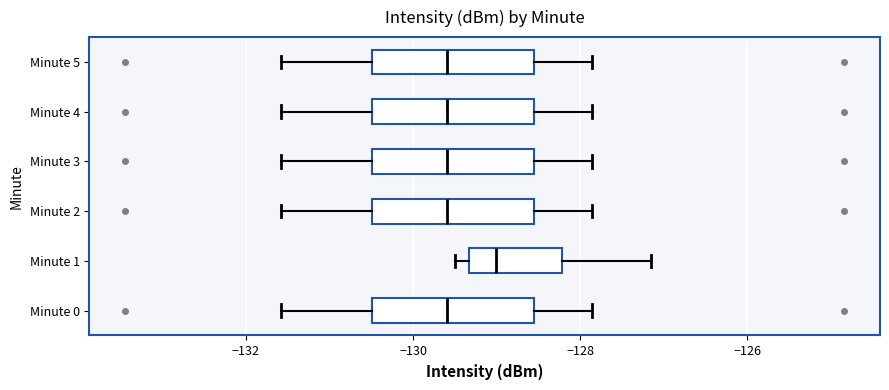

Reading bottom to top, transcribe this box plot: for each box, give where its median line is, the range the box spans, and where its two whiskers end, as read against the x-axis. The values are not printed on the chart, so give them approximately, as read against the axis.

Minute 0: median -129.6, box -130.4 to -128.6, whiskers -131.6 to -127.8
Minute 1: median -129.0, box -129.4 to -128.2, whiskers -129.4 (just left of the box's left edge) to -127.2
Minute 2: median -129.6, box -130.4 to -128.6, whiskers -131.6 to -127.8
Minute 3: median -129.6, box -130.4 to -128.6, whiskers -131.6 to -127.8
Minute 4: median -129.6, box -130.4 to -128.6, whiskers -131.6 to -127.8
Minute 5: median -129.6, box -130.4 to -128.6, whiskers -131.6 to -127.8